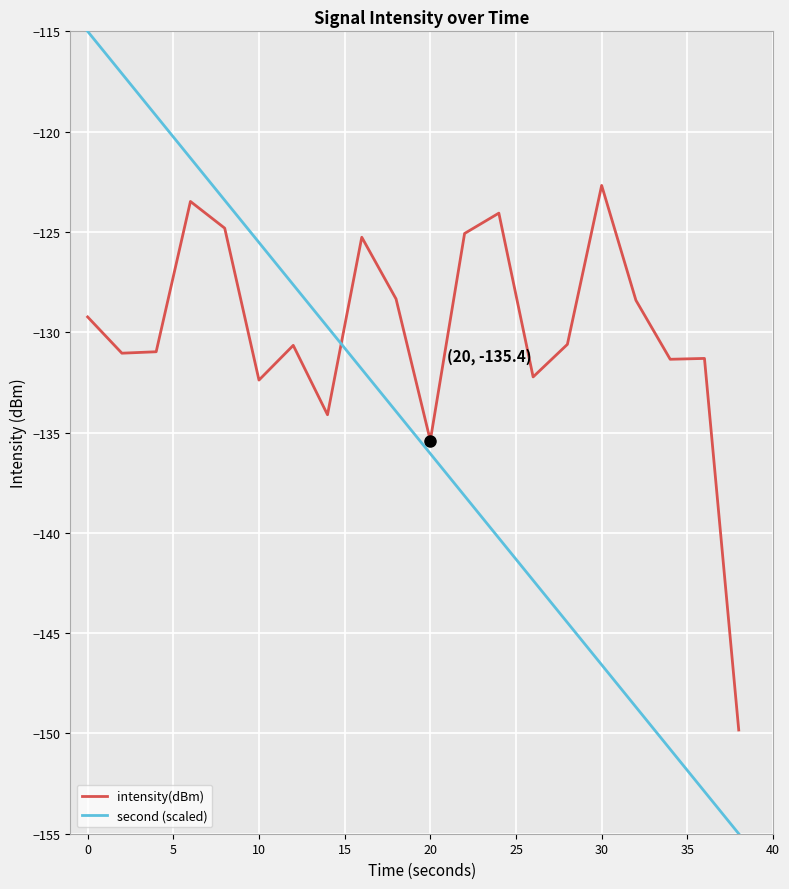

List the series in order of their overall mean, highest first.

intensity(dBm), second (scaled)